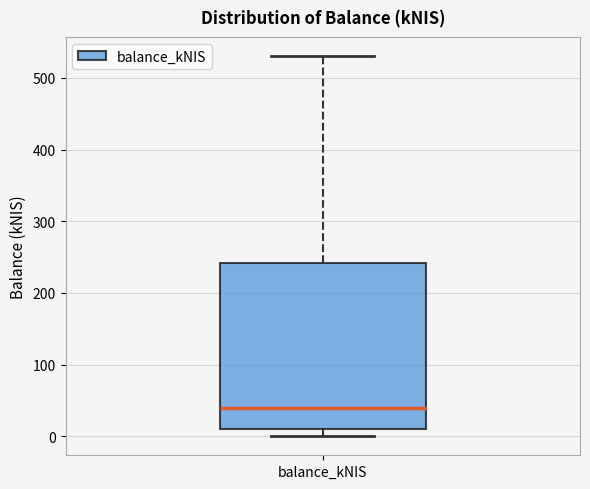

Transcribe this box plot: give where the median line is, the range the box spans, and where the two whiskers end, as read against the y-axis. The values are not printed on the chart, so give them approximately, as read against the axis.

median 40, box 10 to 240, whiskers 0 to 530